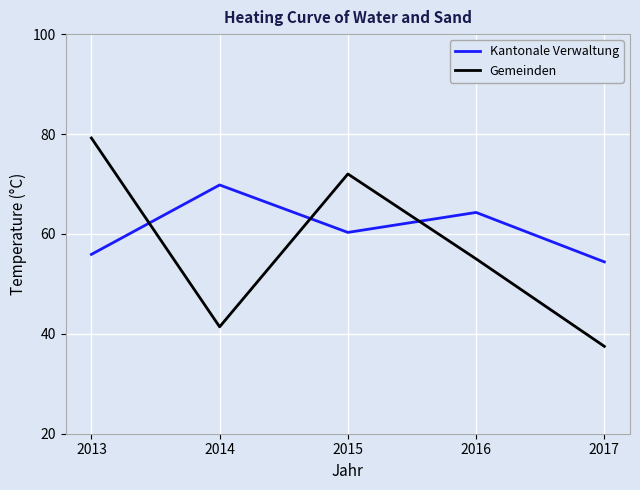

The Gemeinden series shows 79.2 at 2013. True or false?

True